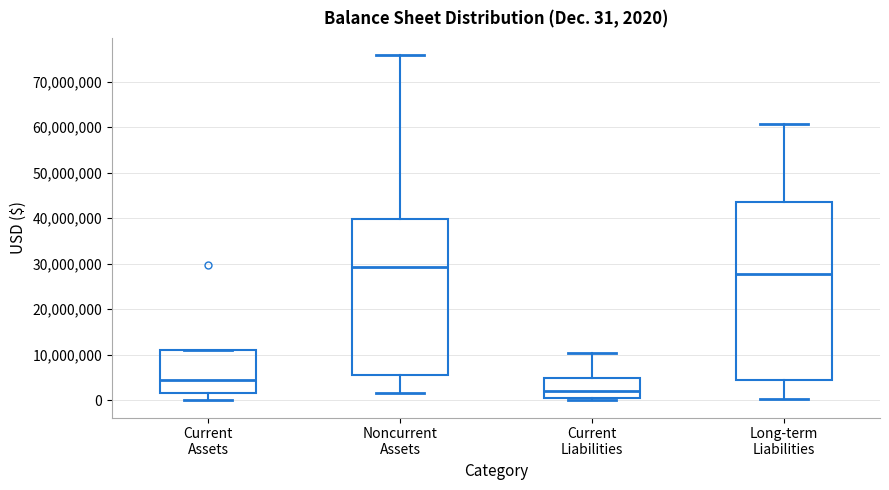

Which box has the lowest median line?

Current Liabilities